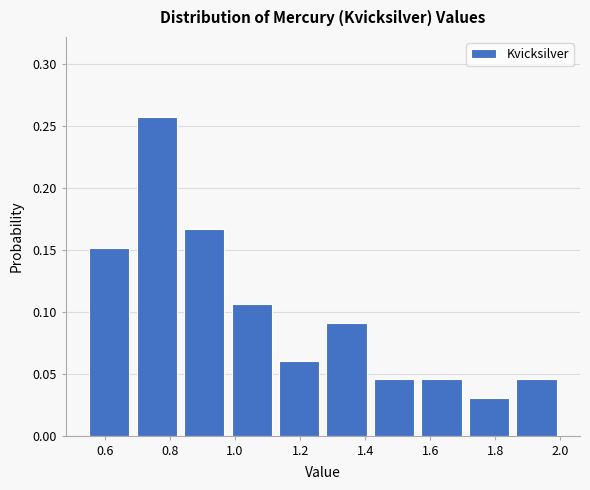

Which range on the x-axis has the tallest bar?

0.686 to 0.832